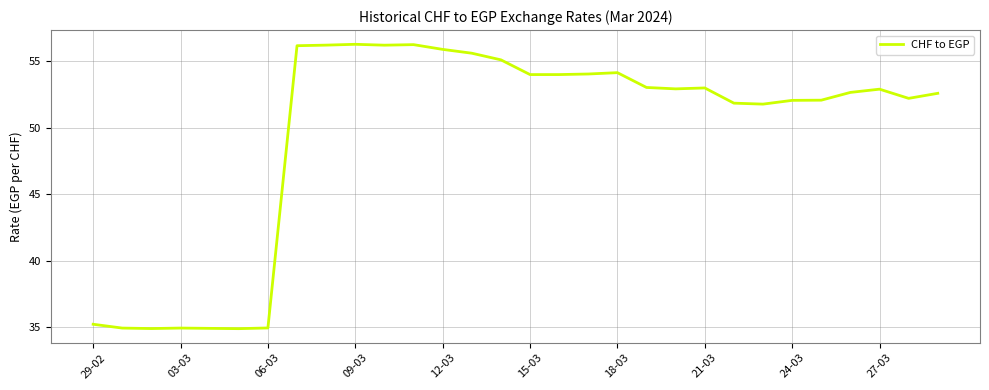

What is the greatest value displayed?

56.3